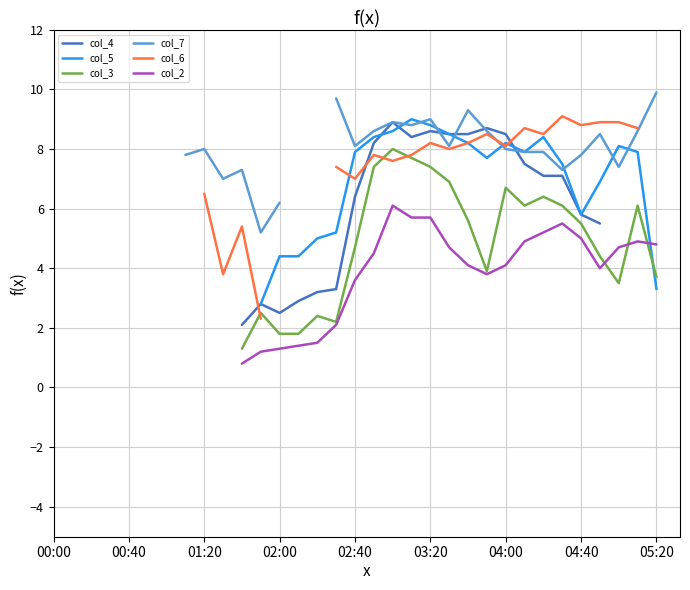

True or false: col_3 and col_7 intersect in this chart.

False